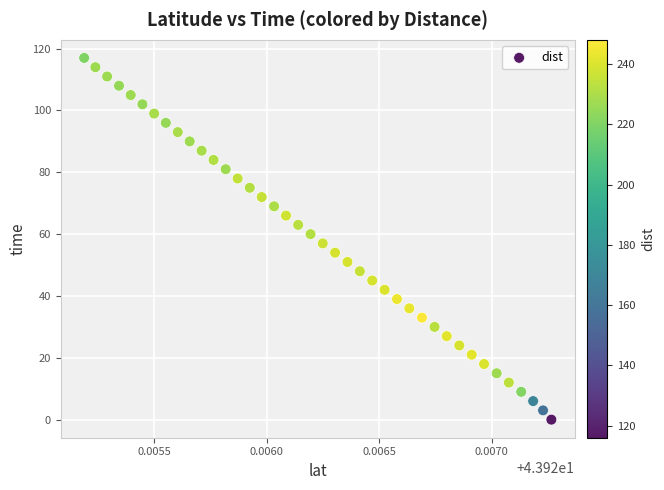

What is the range of Y values (max minus min)?

117